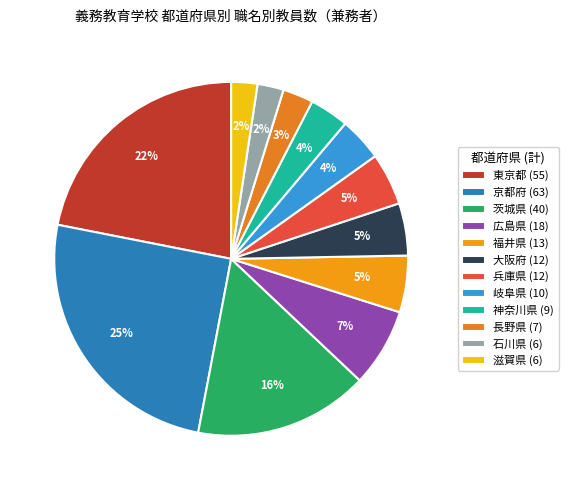

Is there a majority slice in this chart?

No